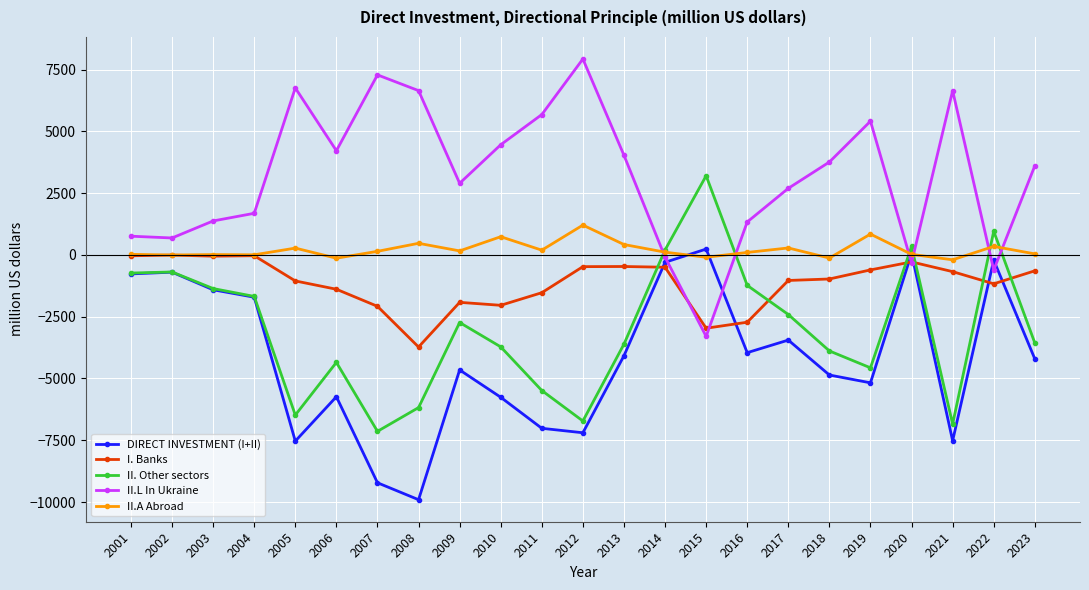

True or false: II.A Abroad has a value of 162 at 2009.

True